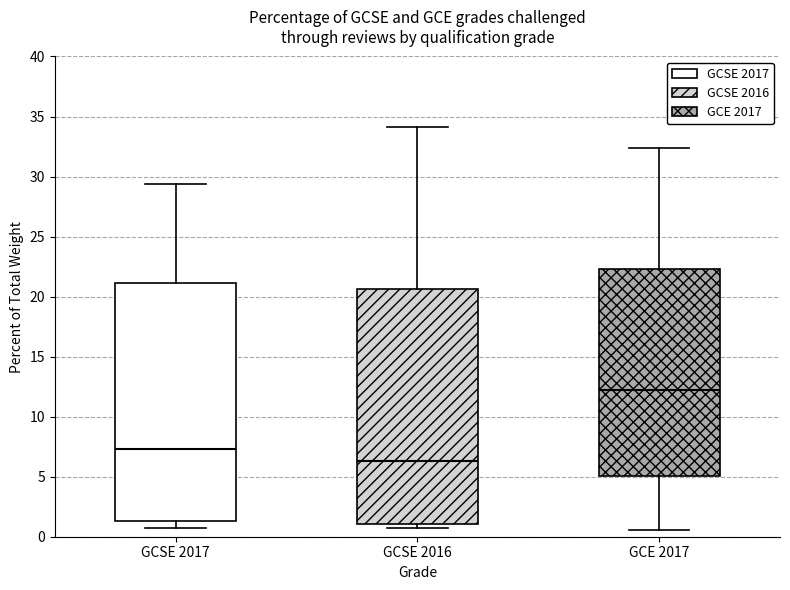

Which box has the highest median line?

GCE 2017